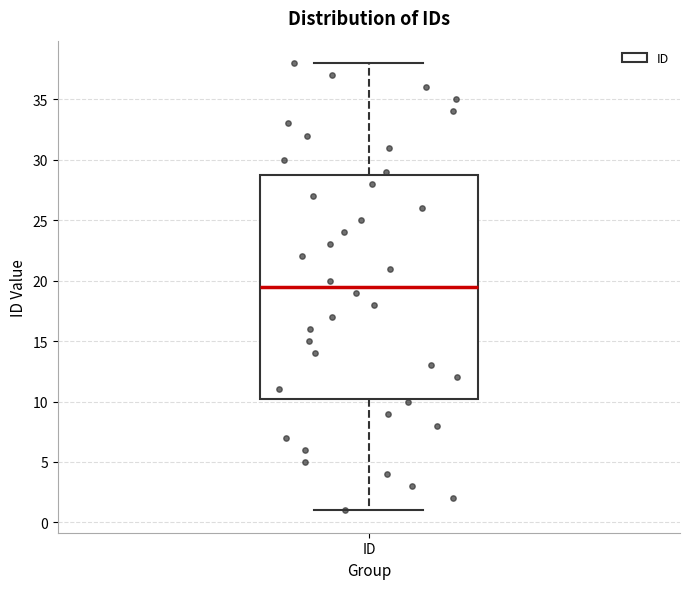

Transcribe this box plot: give where the median line is, the range the box spans, and where the two whiskers end, as read against the y-axis. The values are not printed on the chart, so give them approximately, as read against the axis.

median 19.5, box 10.5 to 29.0, whiskers 1.0 to 38.0